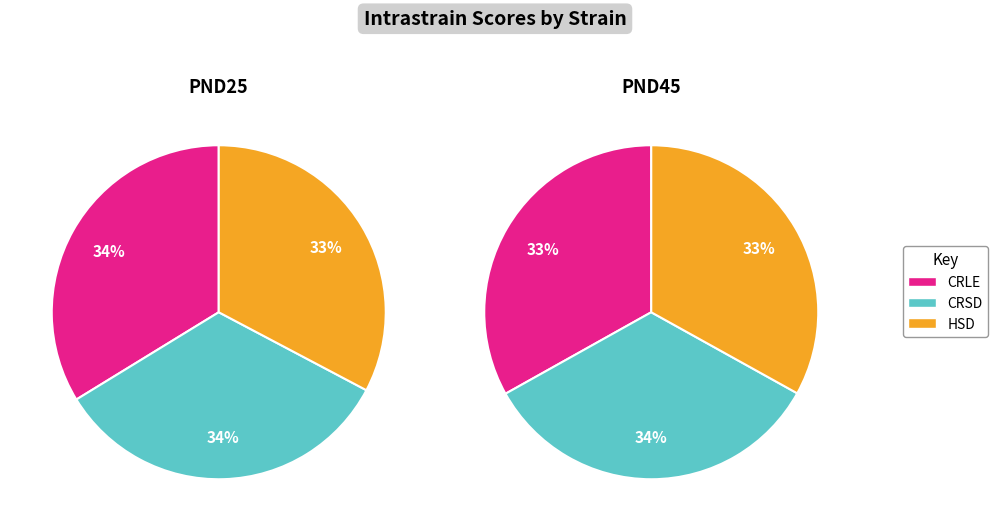

Is there a majority slice in this chart?

No